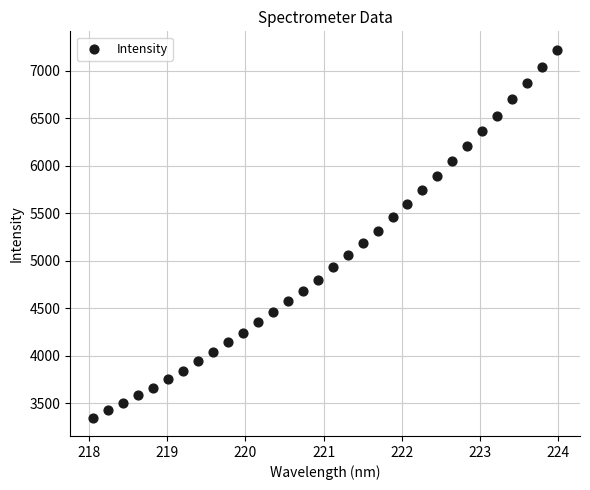

What is the range of X values (max minus min)?

5.9